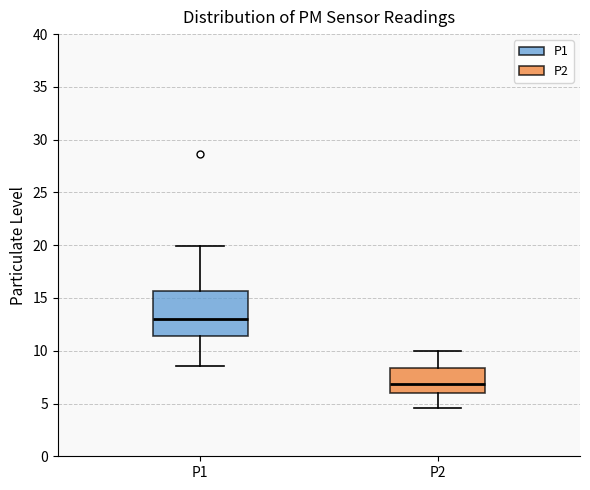

Where is the upper edge of the box for P1 on the y-axis? The values are not printed on the chart, so give them approximately, as read against the axis.

15.5